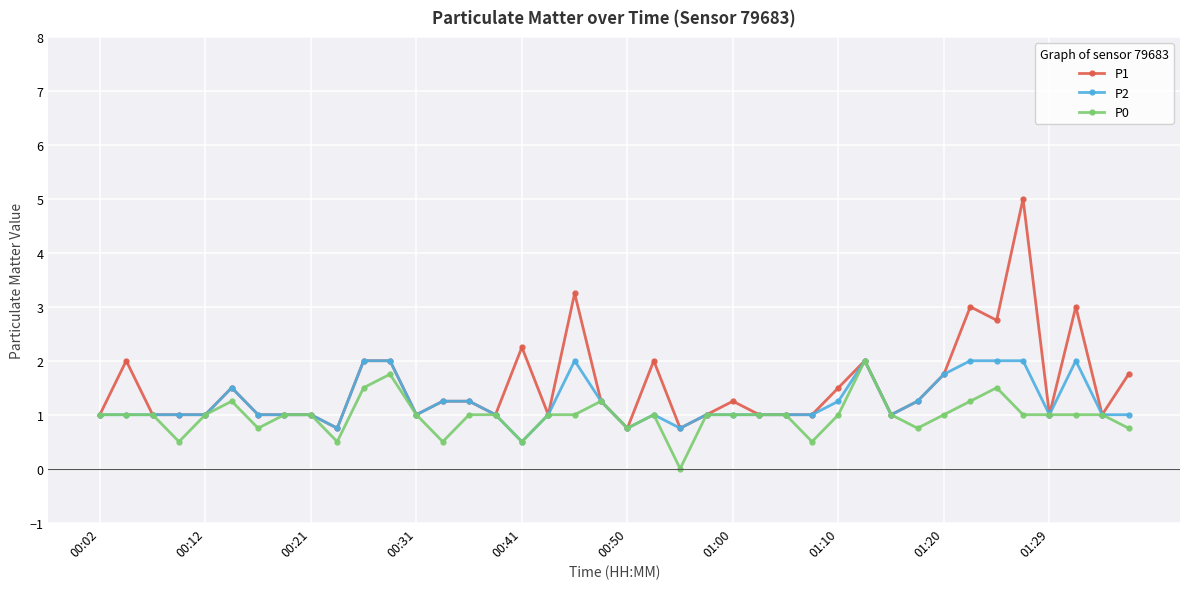

How many data points does each series have?

40